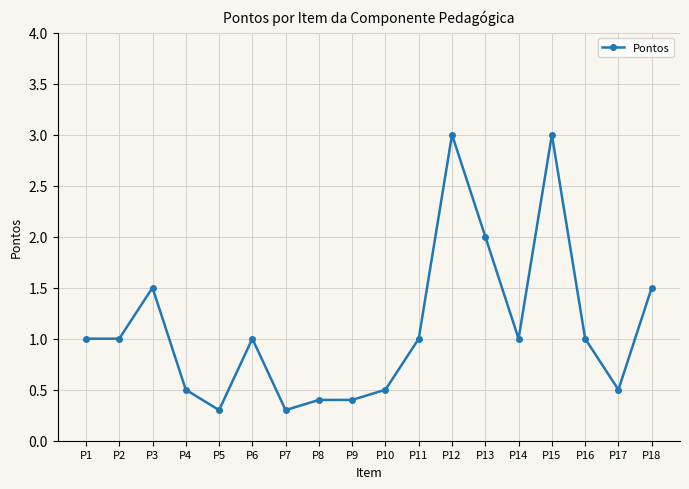

Reading right to left, transcribe all the data shown in this chart.

P18=1.5	P17=0.5	P16=1.0	P15=3.0	P14=1.0	P13=2.0	P12=3.0	P11=1.0	P10=0.5	P9=0.4	P8=0.4	P7=0.3	P6=1.0	P5=0.3	P4=0.5	P3=1.5	P2=1.0	P1=1.0